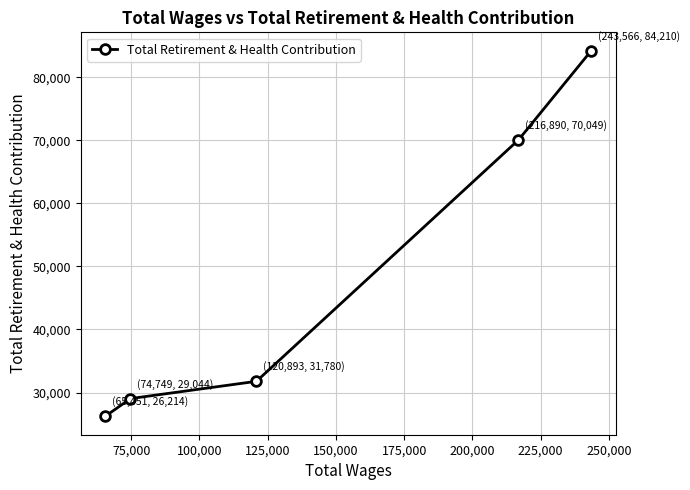

What is the minimum value shown in the chart?

26214